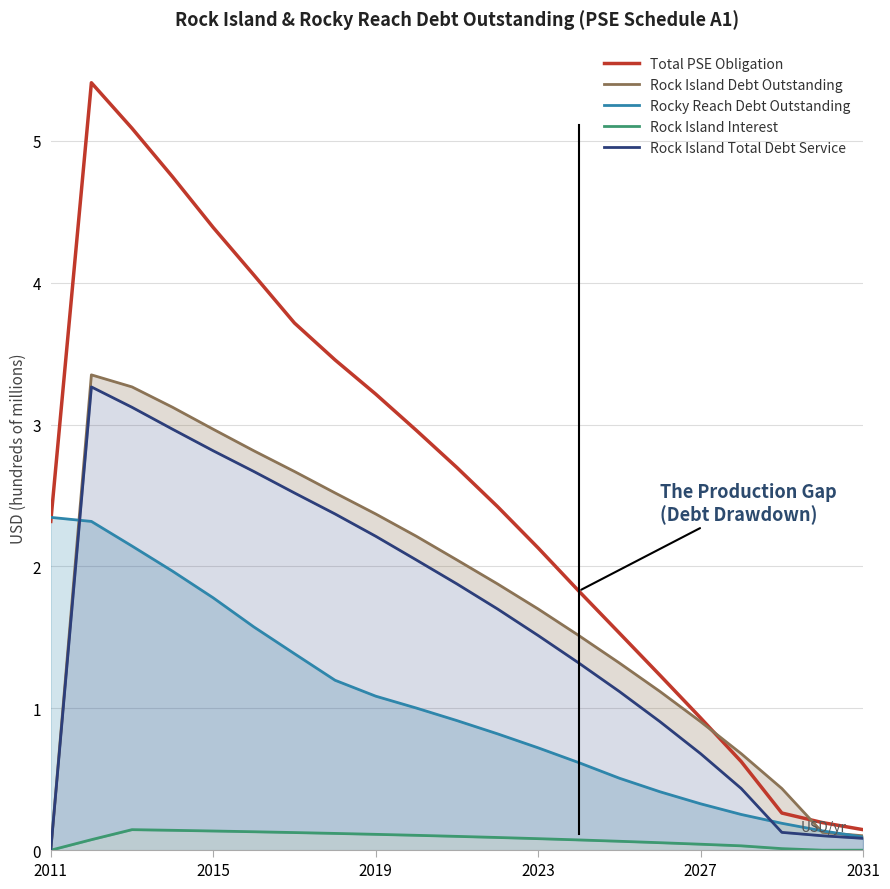

True or false: Total PSE Obligation and Rock Island Total Debt Service intersect in this chart.

False